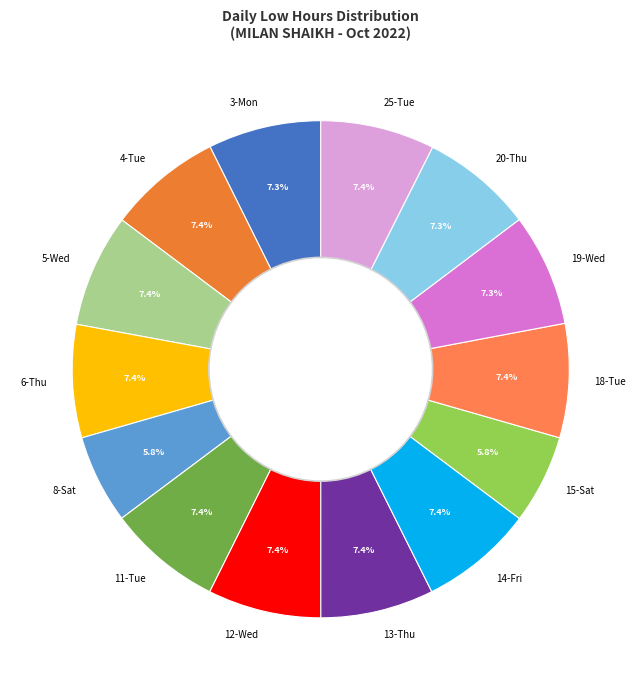

To the nearest percent, what is the combined percentage of 3-Mon and 25-Tue?

15%